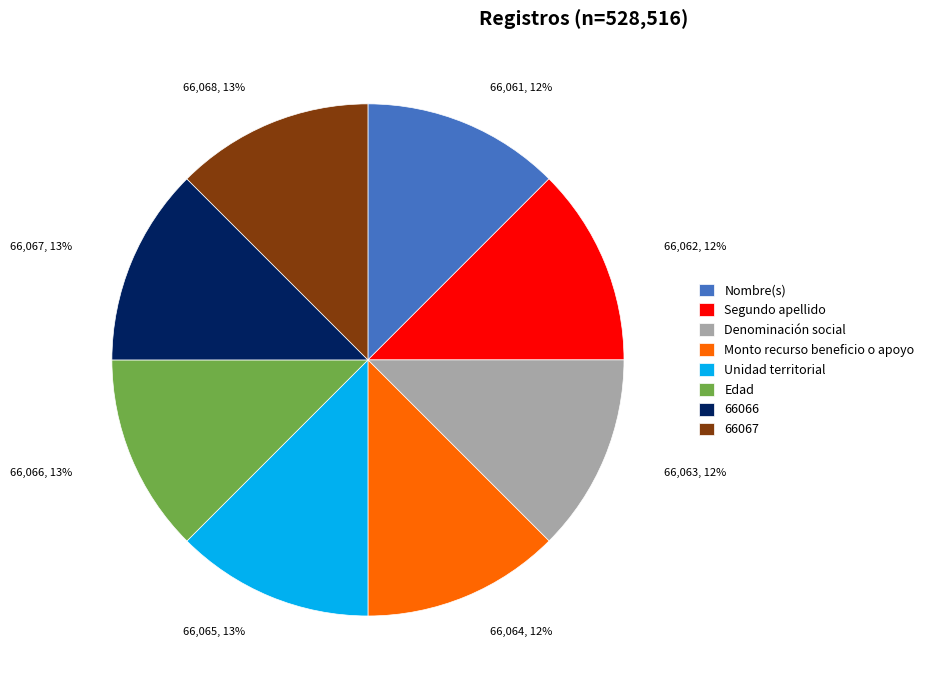

Is there a majority slice in this chart?

No